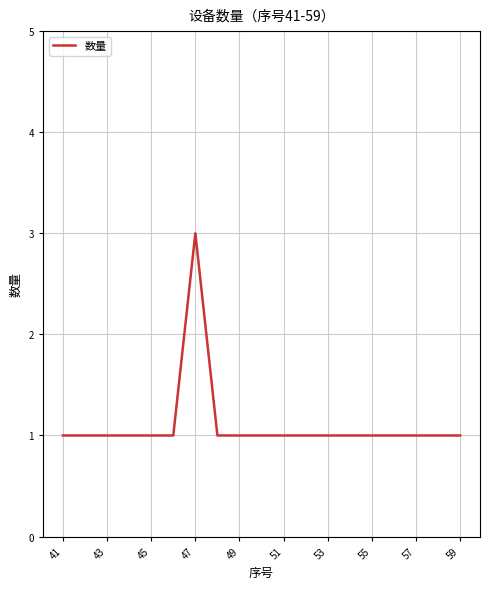

Does the chart have visible grid lines?

Yes